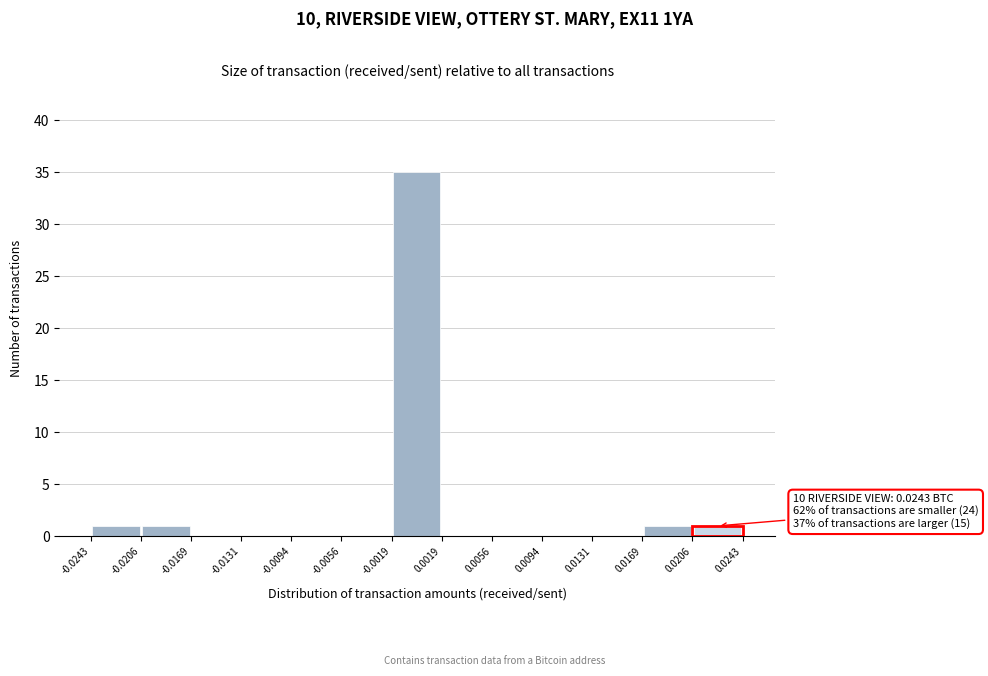

Which range on the x-axis has the tallest bar?

-0.0019 to 0.0019